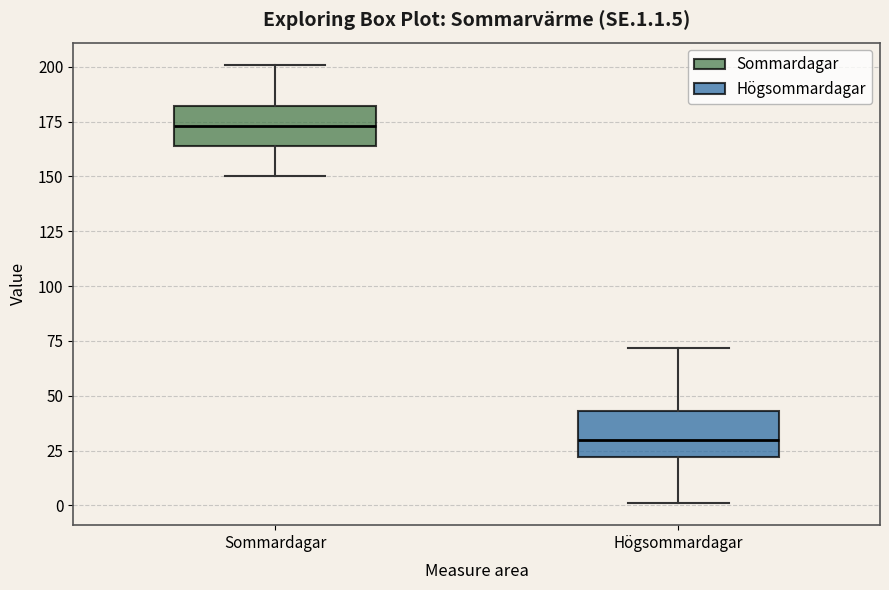

Reading left to right, read every box against the y-axis: the position of its median line, the range the box covers, and the ends of its whiskers. The values are not printed on the chart, so give them approximately, as read against the axis.

Sommardagar: median 175, box 165 to 180, whiskers 150 to 200
Högsommardagar: median 30, box 20 to 45, whiskers 0 to 70